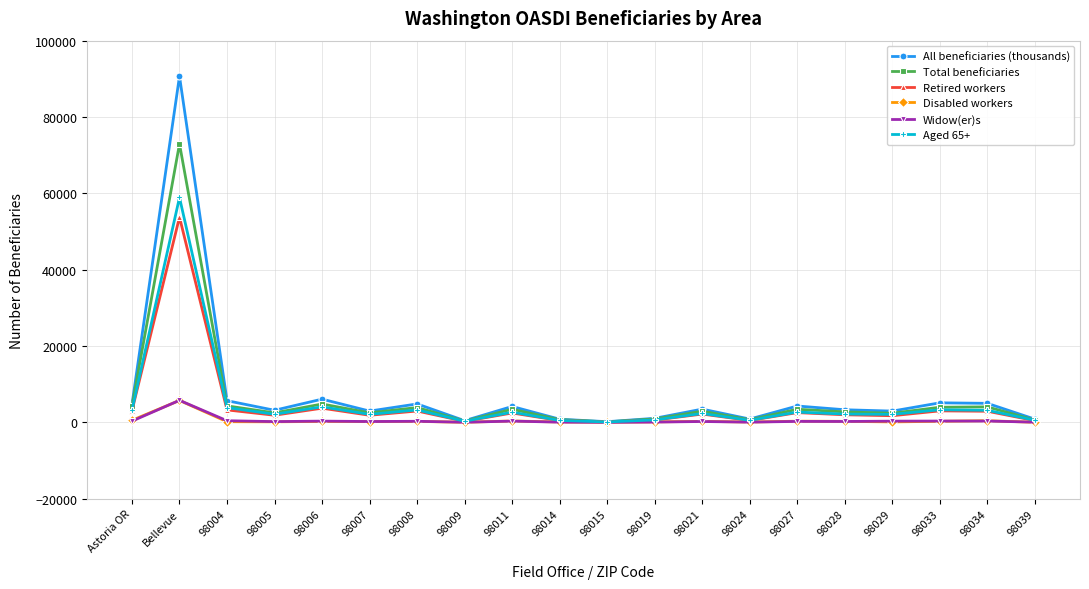

In Total beneficiaries, how many points are higher than both neighbors (excluding endpoints)?

7